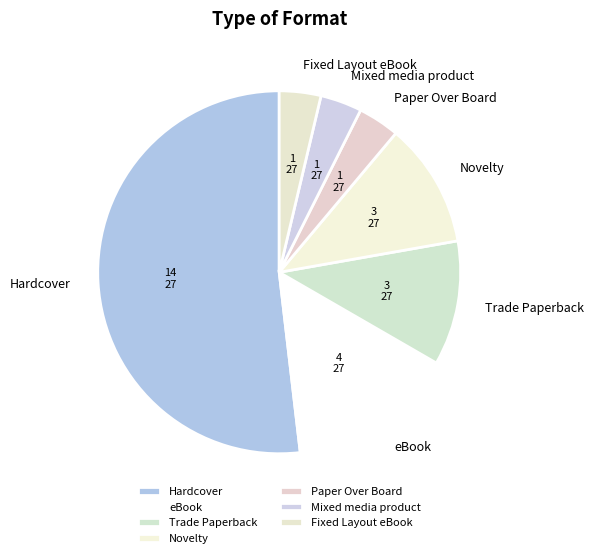

Which category has the biggest portion of the pie?

Hardcover